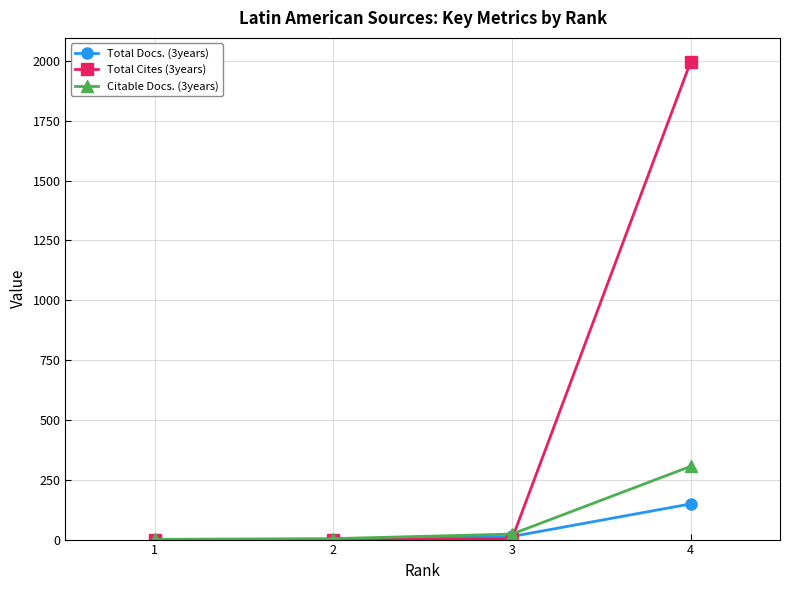

What is the difference between the second highest and minimum values in the Total Docs. (3years) series?

13